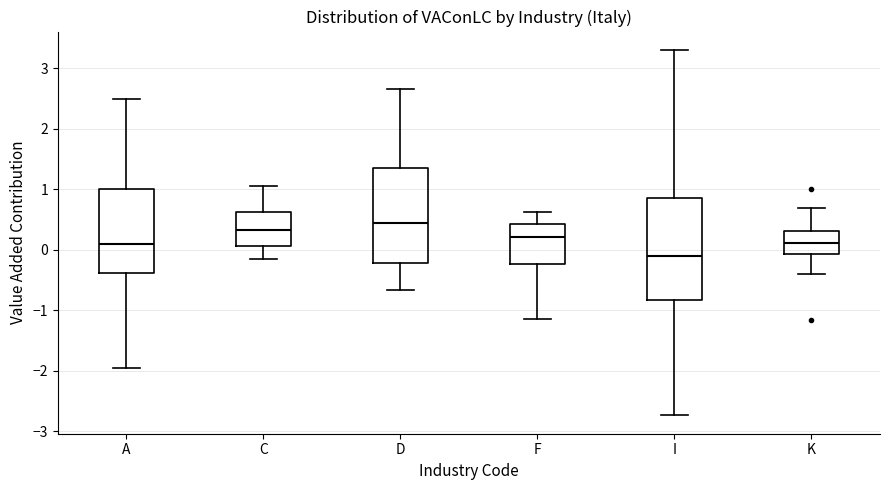

Which box is the tallest, from its lower edge to its upper edge?

I